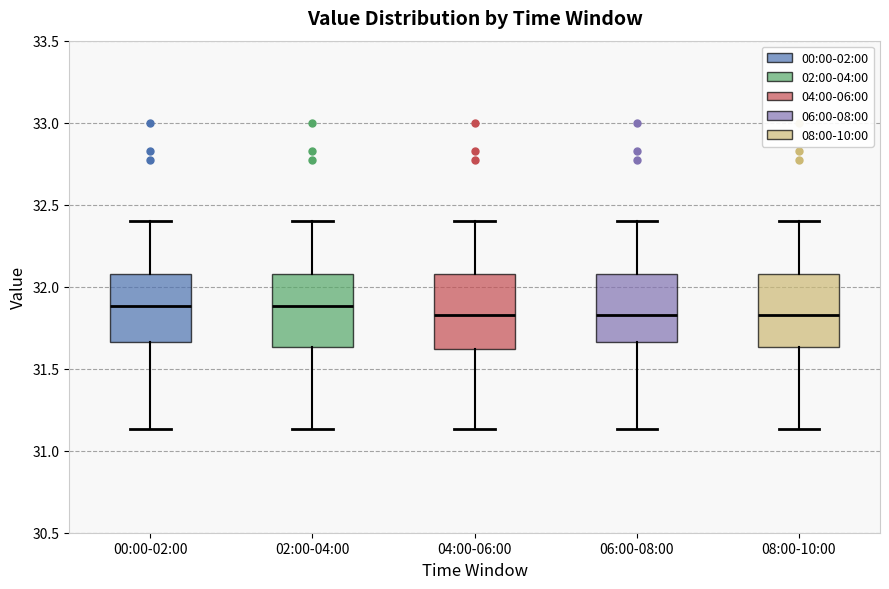

Reading left to right, read every box against the y-axis: the position of its median line, the range the box covers, and the ends of its whiskers. The values are not printed on the chart, so give them approximately, as read against the axis.

00:00-02:00: median 31.90, box 31.65 to 32.10, whiskers 31.15 to 32.40
02:00-04:00: median 31.90, box 31.65 to 32.10, whiskers 31.15 to 32.40
04:00-06:00: median 31.85, box 31.60 to 32.10, whiskers 31.15 to 32.40
06:00-08:00: median 31.85, box 31.65 to 32.10, whiskers 31.15 to 32.40
08:00-10:00: median 31.85, box 31.65 to 32.10, whiskers 31.15 to 32.40